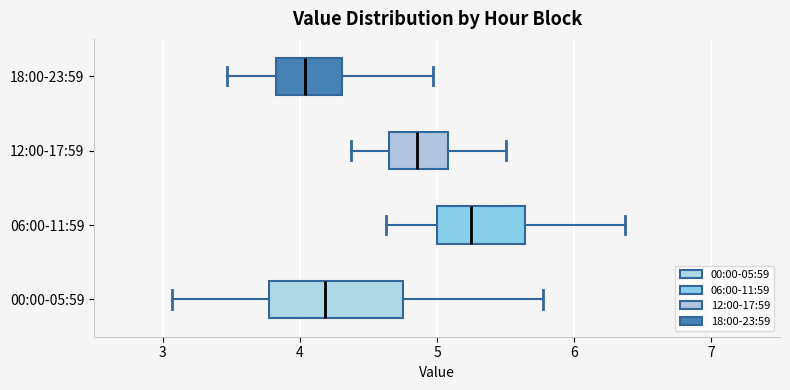

Reading bottom to top, read every box against the x-axis: the position of its median line, the range the box covers, and the ends of its whiskers. The values are not printed on the chart, so give them approximately, as read against the axis.

00:00-05:59: median 4.2, box 3.8 to 4.8, whiskers 3.1 to 5.8
06:00-11:59: median 5.3, box 5.0 to 5.6, whiskers 4.6 to 6.4
12:00-17:59: median 4.9, box 4.7 to 5.1, whiskers 4.4 to 5.5
18:00-23:59: median 4.0, box 3.8 to 4.3, whiskers 3.5 to 5.0